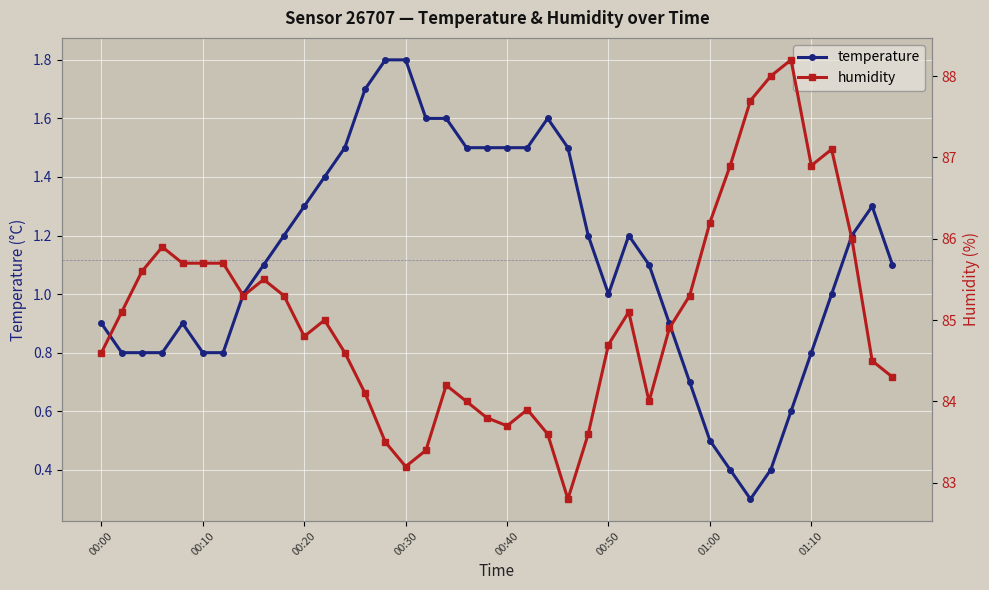

True or false: humidity has a value of 59.2 at 11.

False